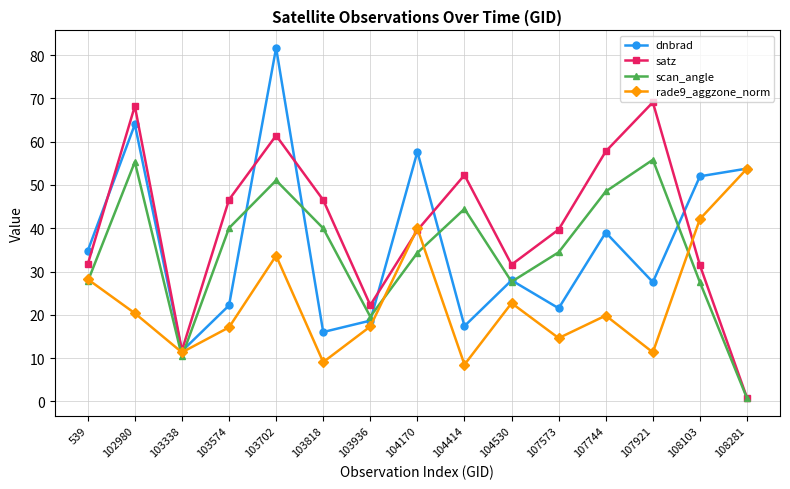

True or false: satz has a value of 47.8 at 108103.

False